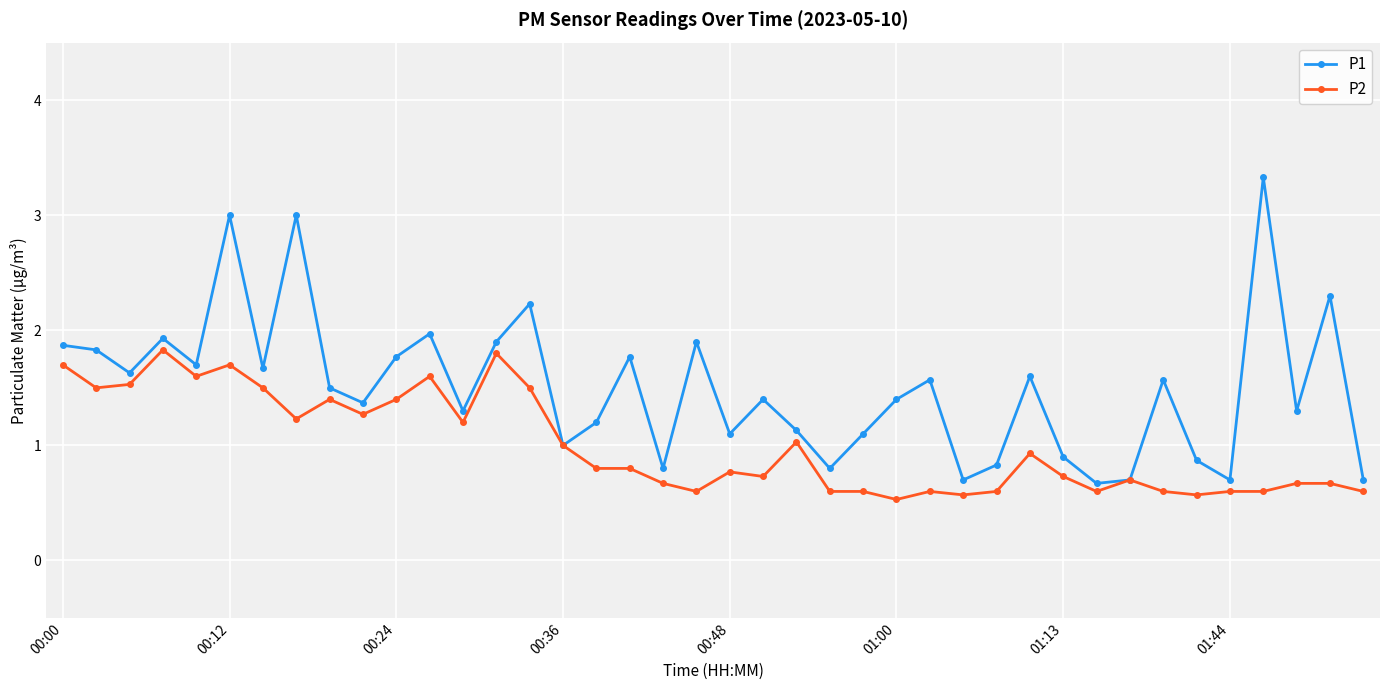

What is the lowest value of the P2 series?

0.5